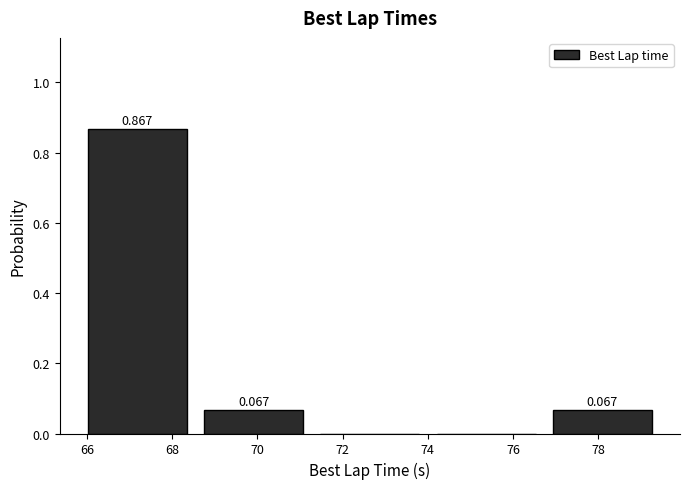

Which range on the x-axis has the tallest bar?

65.8 to 68.6